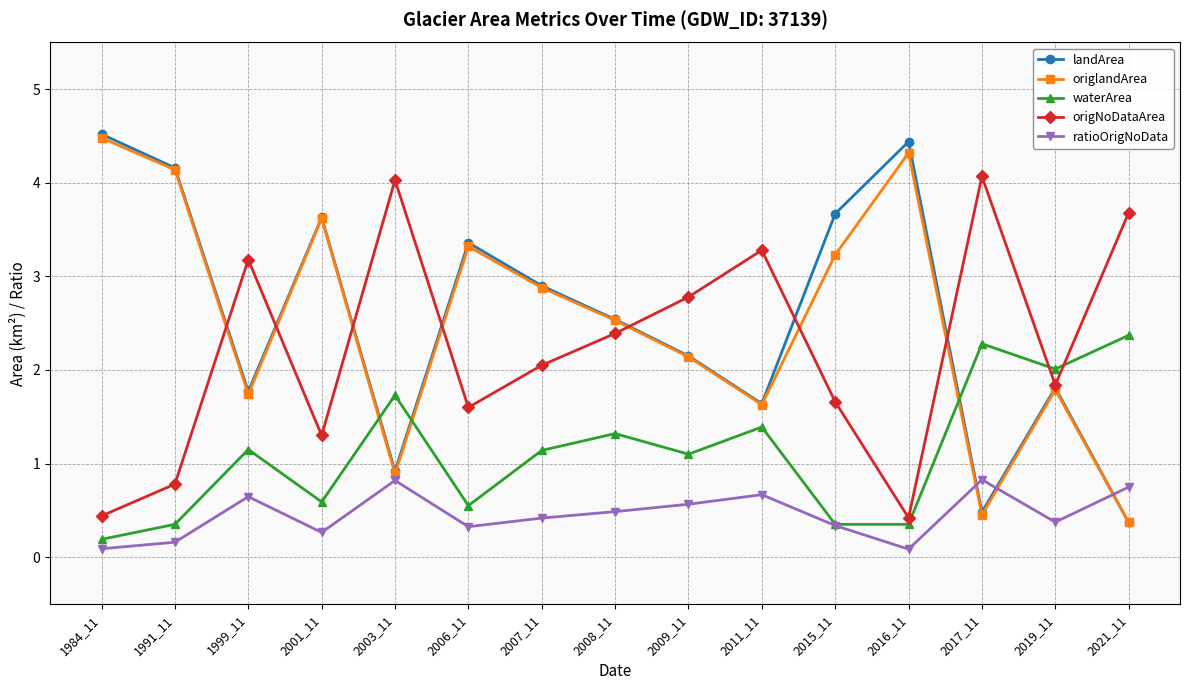

What is the value of the origNoDataArea point at the 12th from the left?

0.4